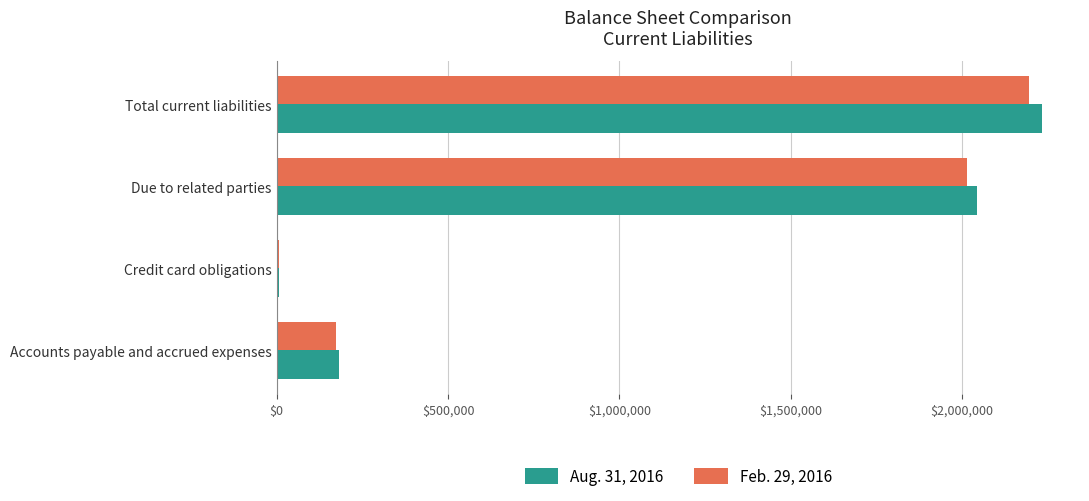

Which series has the largest range (max minus min)?

Aug. 31, 2016